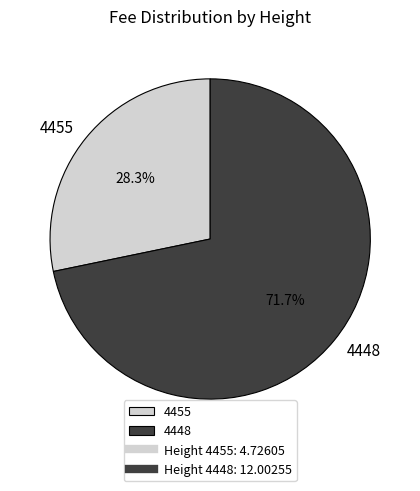

Does 4455 represent more than half of the total?

No